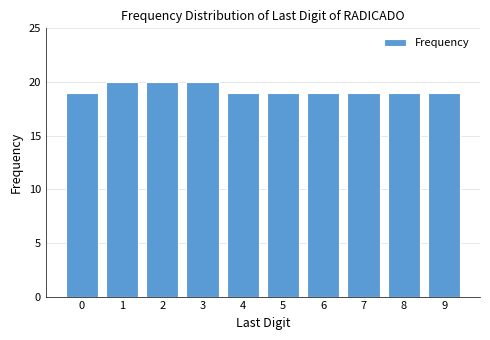

Reading left to right, extract all data points from this chart.

19	20	20	20	19	19	19	19	19	19